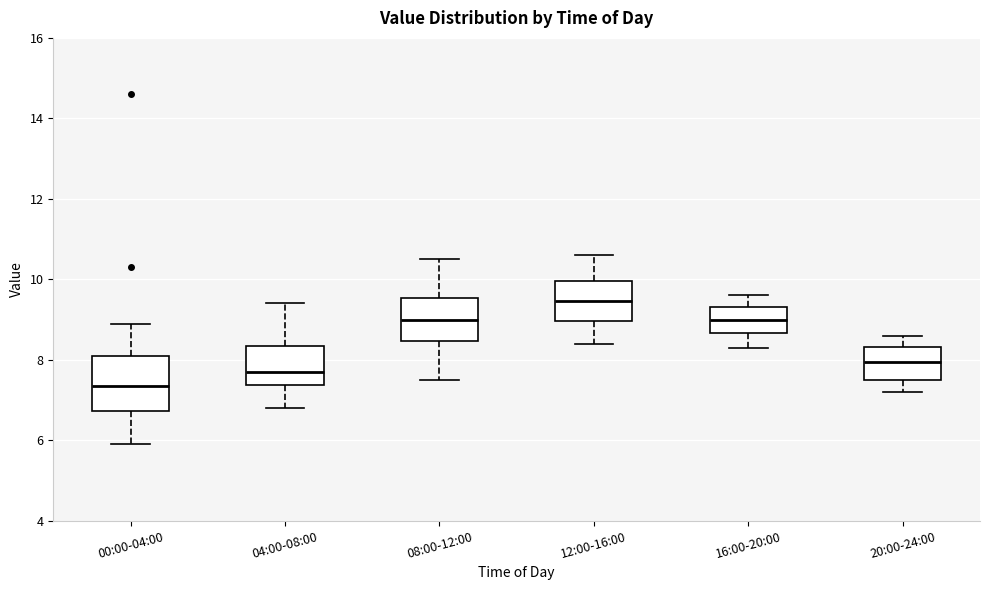

Where does the upper whisker of the box for 04:00-08:00 end on the y-axis? The values are not printed on the chart, so give them approximately, as read against the axis.

9.4